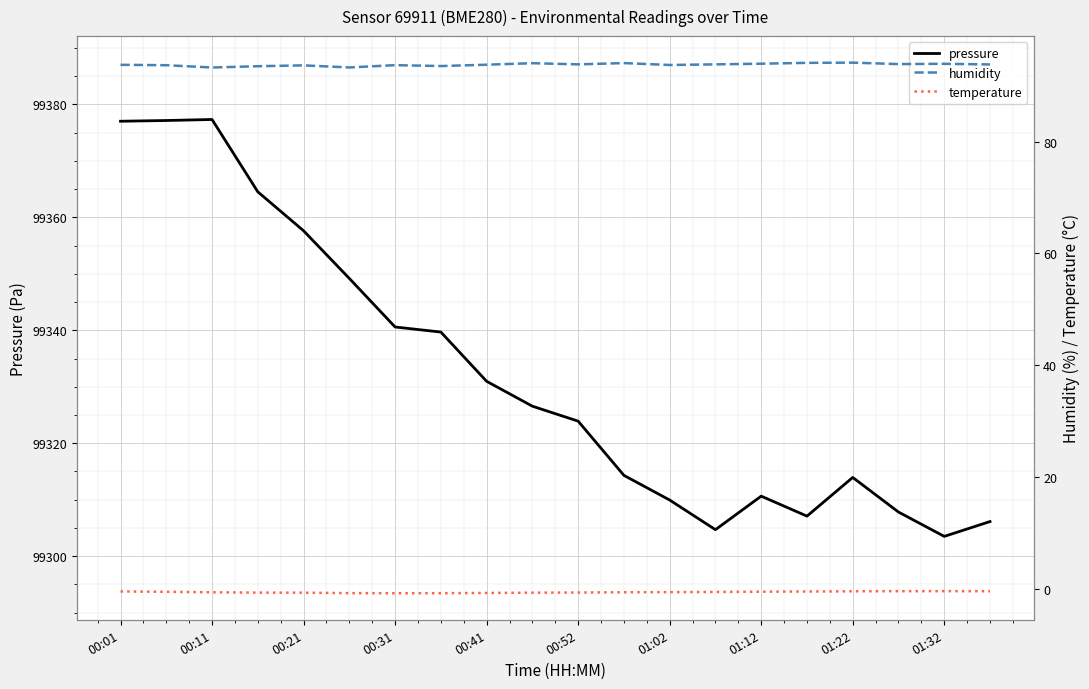

Which series has the largest range (max minus min)?

pressure